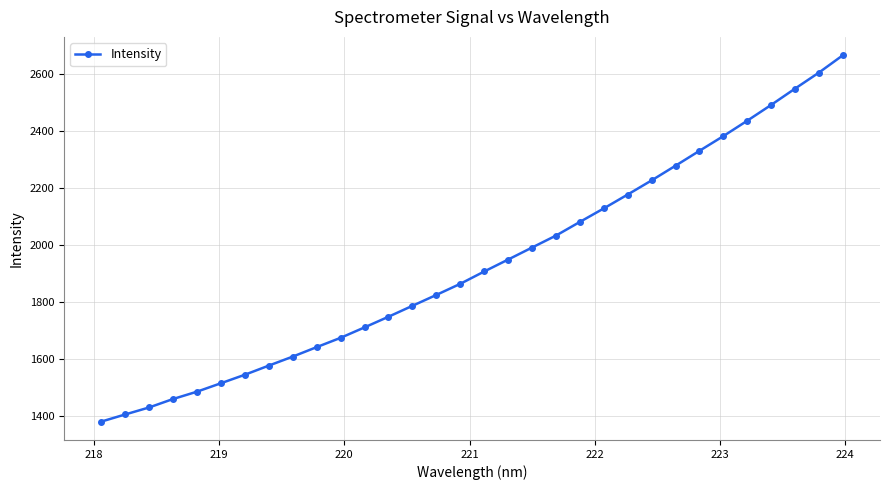

What is the average value?

1934.6